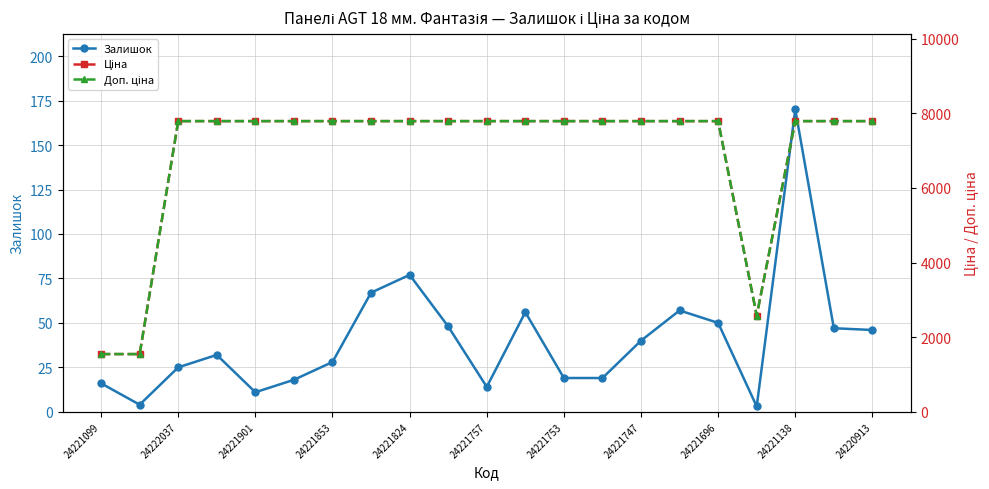

Where is Залишок nearest to the value 86?

24221824